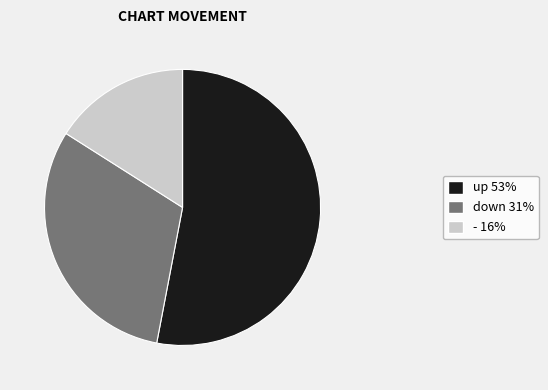

Is down the majority of the pie?

No